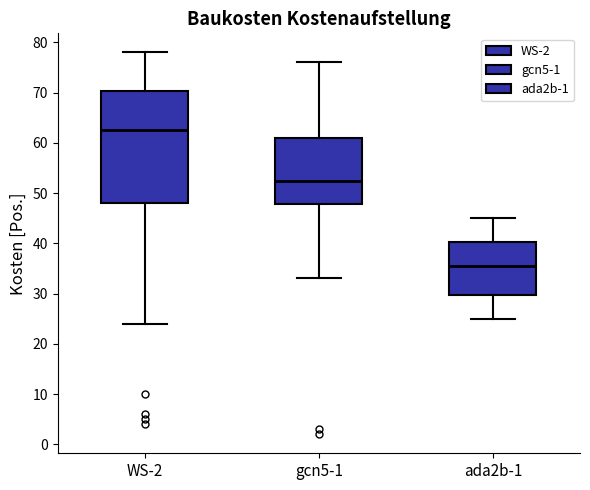

Reading left to right, read every box against the y-axis: the position of its median line, the range the box covers, and the ends of its whiskers. The values are not printed on the chart, so give them approximately, as read against the axis.

WS-2: median 63, box 48 to 70, whiskers 24 to 78
gcn5-1: median 53, box 48 to 61, whiskers 33 to 76
ada2b-1: median 36, box 30 to 40, whiskers 25 to 45